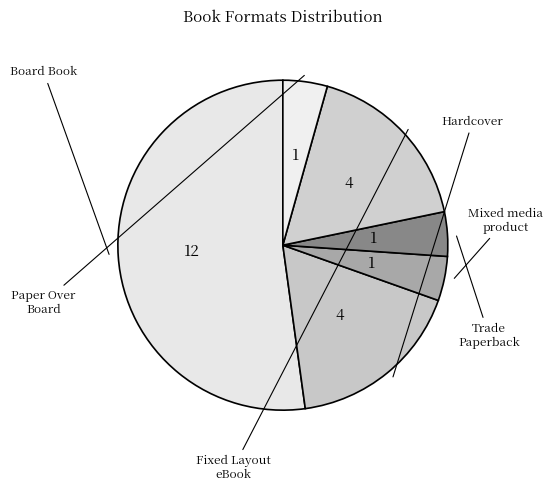

Is it true that Fixed Layout eBook is 17% of the pie?

True